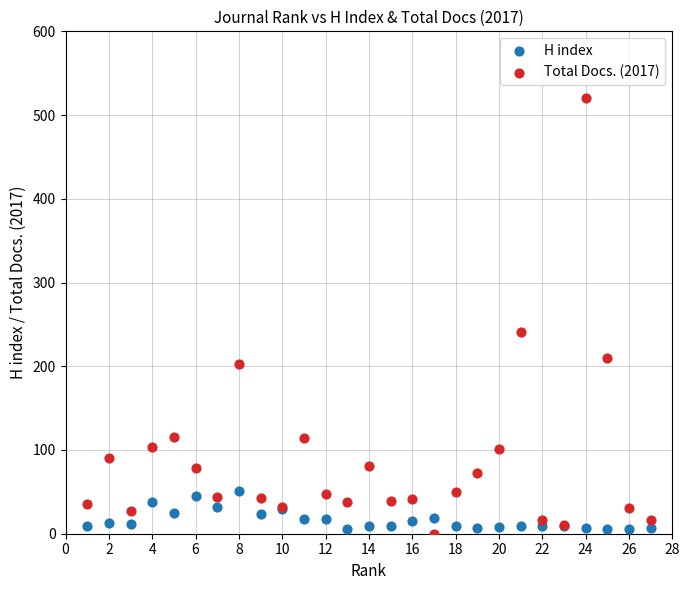

Which series has the widest spread of Y values?

Total Docs. (2017)